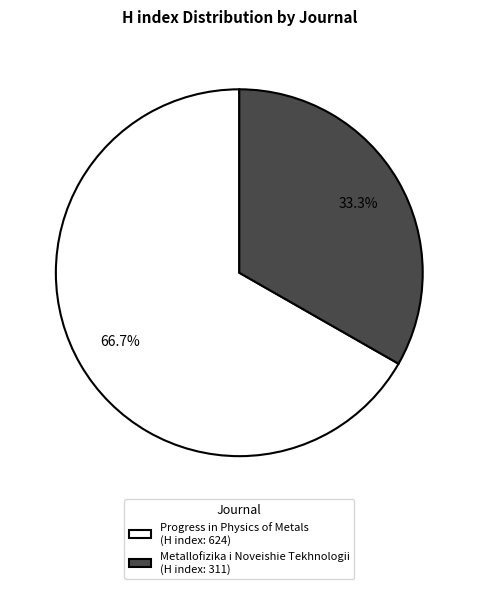

Which slice is the smallest?

Metallofizika i Noveishie Tekhnologii